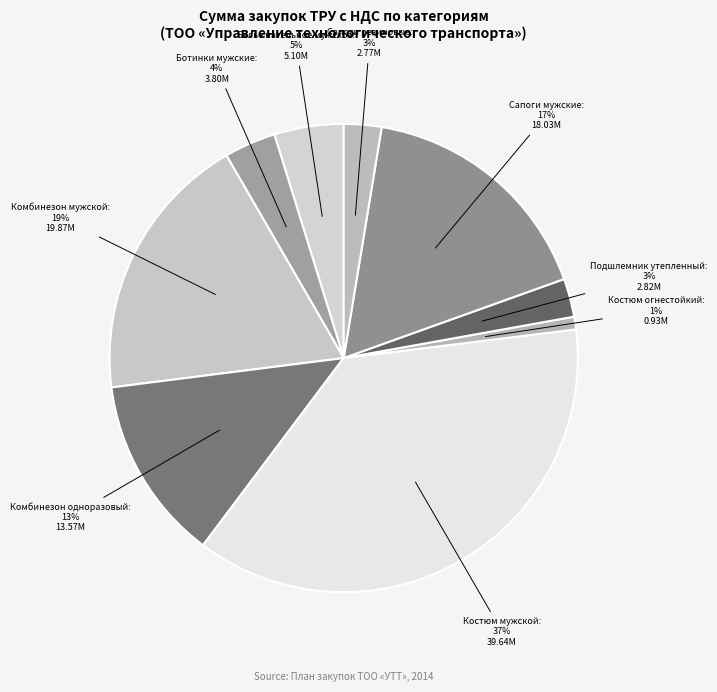

Is there a majority slice in this chart?

No